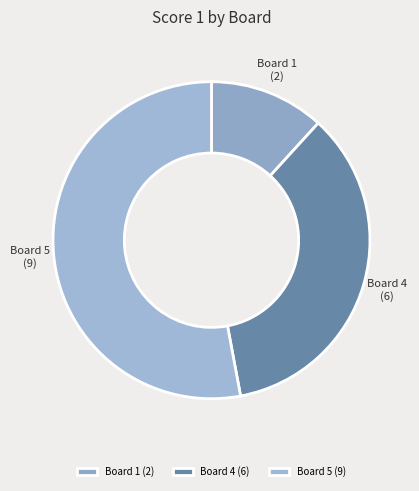

Do Board 4 and Board 1 together represent more than half of the pie?

No